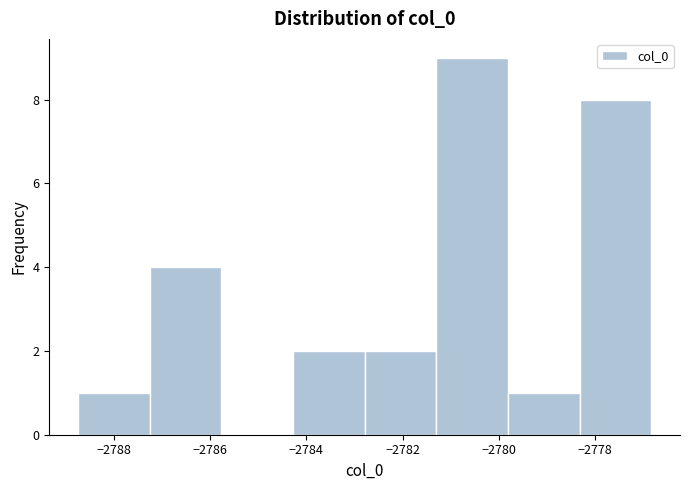

How tall is the bar that spans -2781.4 to -2779.8 on the x-axis? Neither the bar edges nor the heights are printed on the chart, so give them approximately, as read against the axes.

9